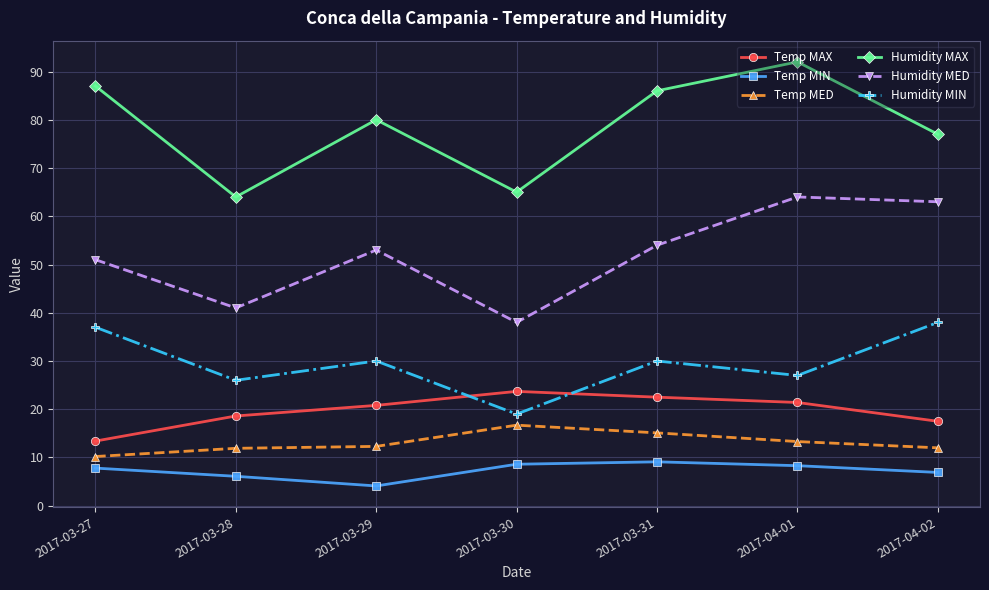

What is the difference between the highest and lowest values at 2017-03-30?

56.4